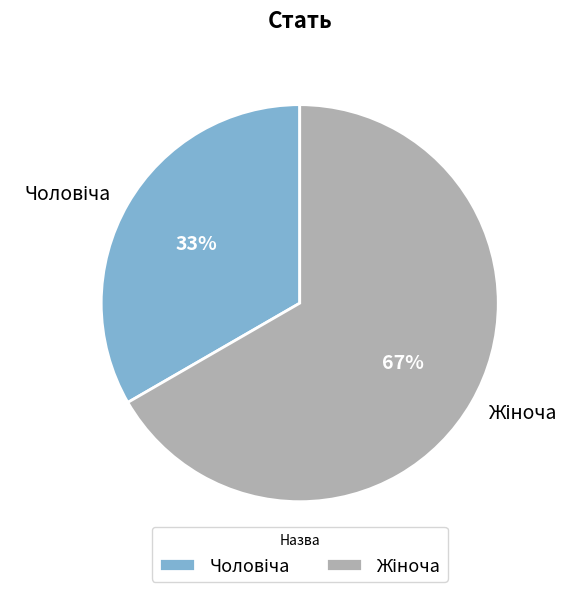

Does any single category account for the majority?

Yes